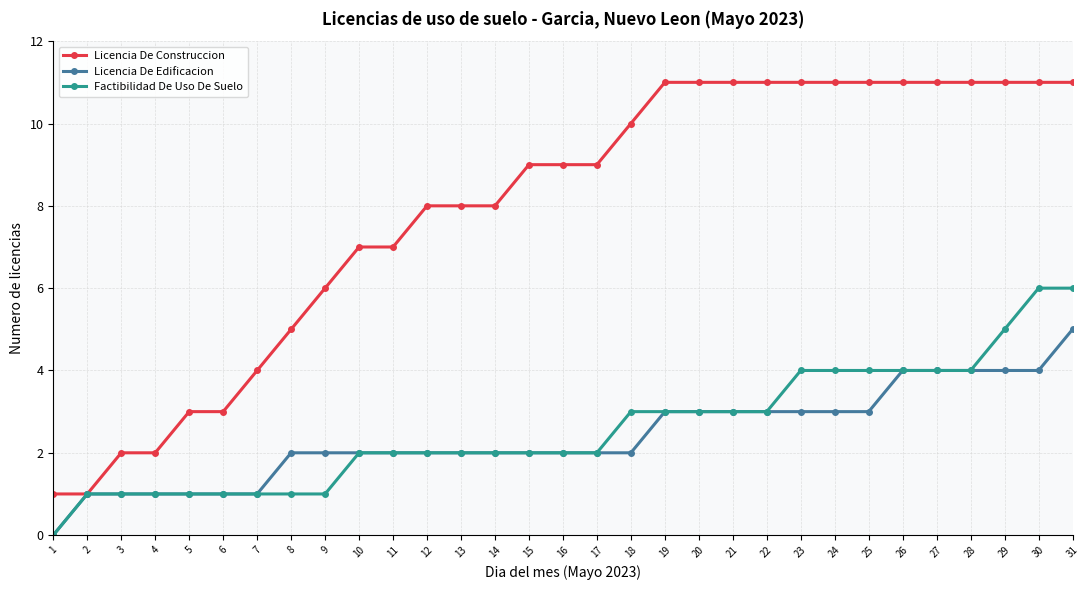

Reading left to right, list all the values displayed in this chart.

Licencia De Construccion: 1	1	2	2	3	3	4	5	6	7	7	8	8	8	9	9	9	10	11	11	11	11	11	11	11	11	11	11	11	11	11
Licencia De Edificacion: 0	1	1	1	1	1	1	2	2	2	2	2	2	2	2	2	2	2	3	3	3	3	3	3	3	4	4	4	4	4	5
Factibilidad De Uso De Suelo: 0	1	1	1	1	1	1	1	1	2	2	2	2	2	2	2	2	3	3	3	3	3	4	4	4	4	4	4	5	6	6